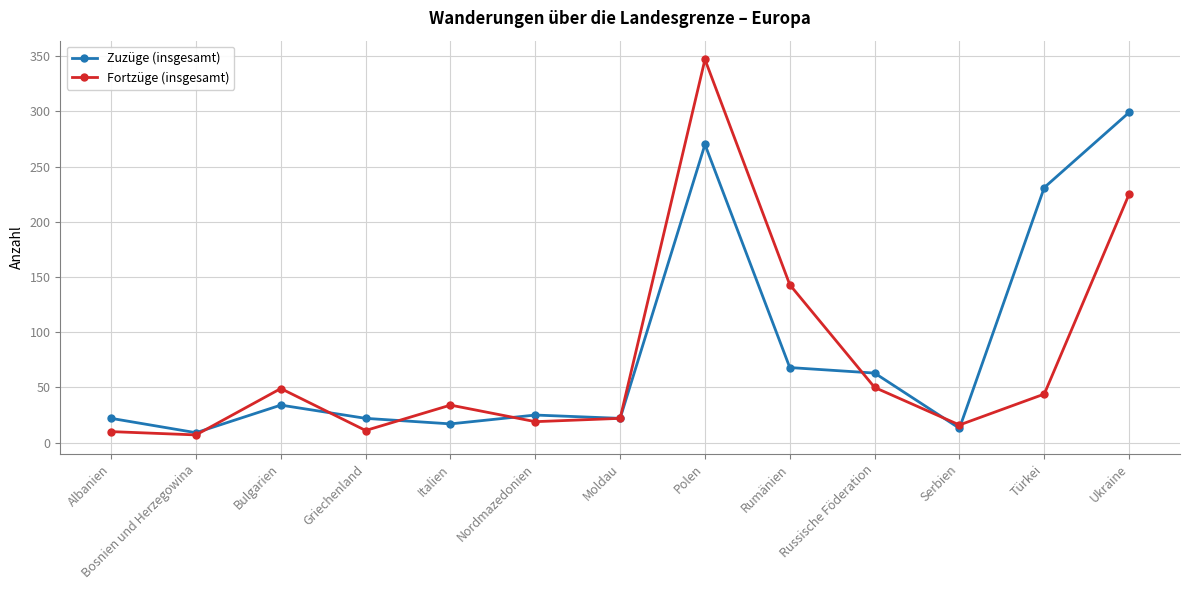

What is the total value across all series at Albanien?

32